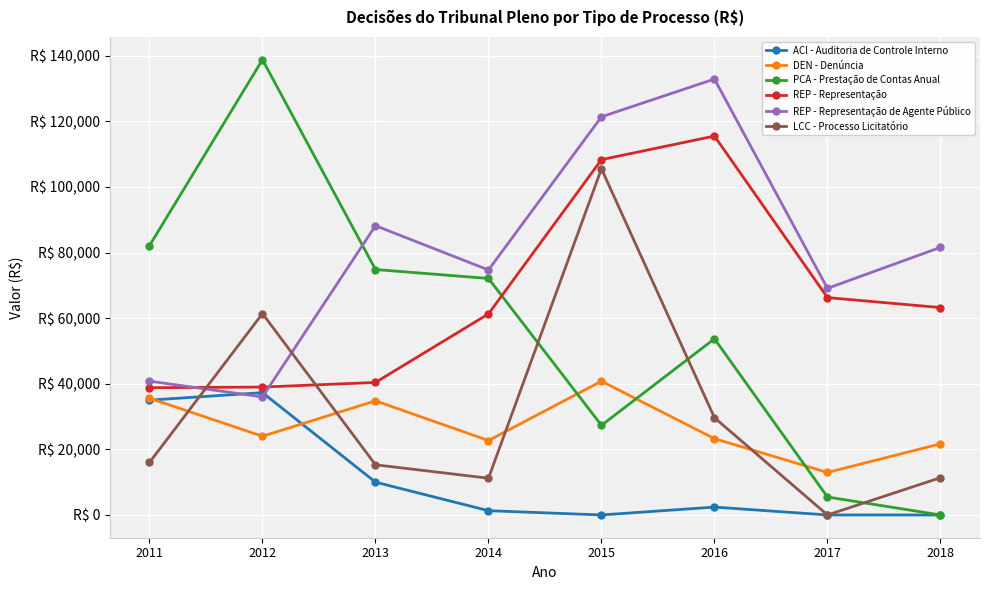

What are all the series names shown in the legend?

ACI - Auditoria de Controle Interno, DEN - Denúncia, PCA - Prestação de Contas Anual, REP - Representação, REP - Representação de Agente Público, LCC - Processo Licitatório